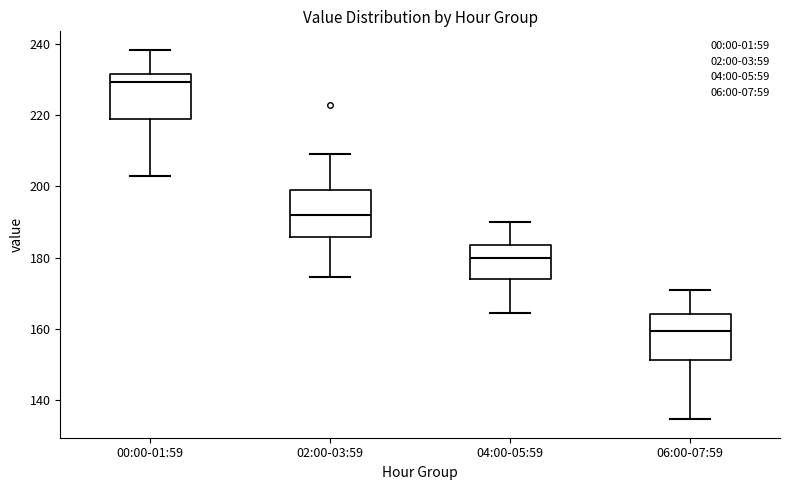

Reading left to right, read every box against the y-axis: the position of its median line, the range the box covers, and the ends of its whiskers. The values are not printed on the chart, so give them approximately, as read against the axis.

00:00-01:59: median 230, box 220 to 232, whiskers 204 to 238
02:00-03:59: median 192, box 186 to 198, whiskers 174 to 210
04:00-05:59: median 180, box 174 to 184, whiskers 164 to 190
06:00-07:59: median 160, box 152 to 164, whiskers 134 to 172